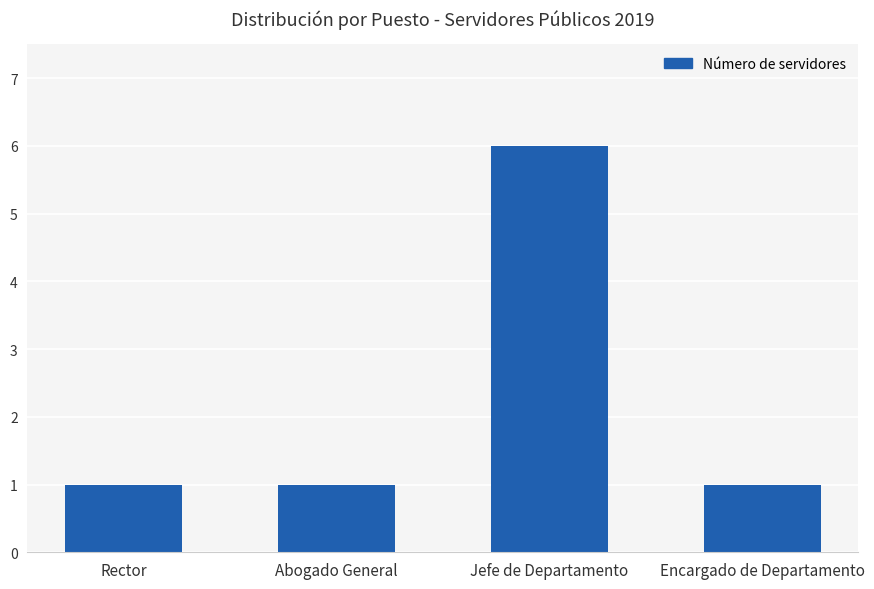

Reading left to right, transcribe all the data shown in this chart.

Rector=1	Abogado General=1	Jefe de Departamento=6	Encargado de Departamento=1